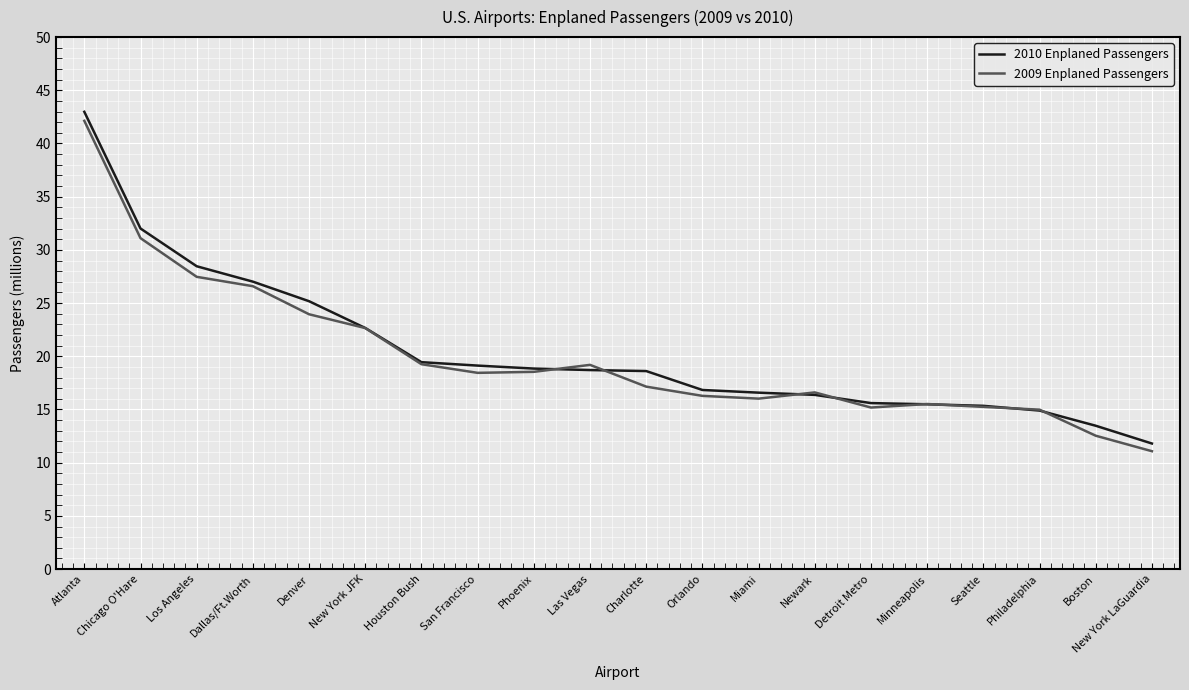

The value of 2009 Enplaned Passengers at Houston Bush is 27.2. True or false?

False